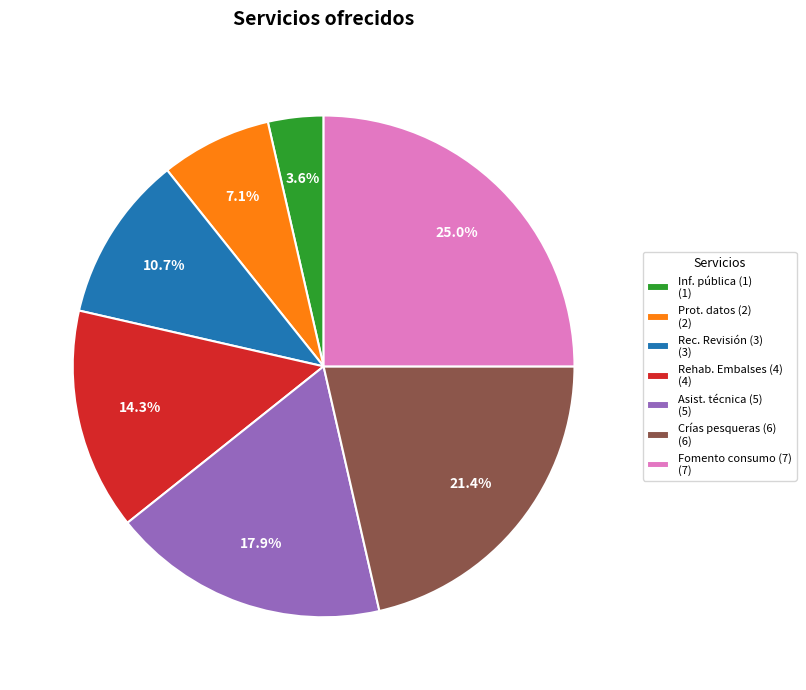

Between Asist. técnica (5) (5) and Prot. datos (2) (2), which is larger?

Asist. técnica (5) (5)